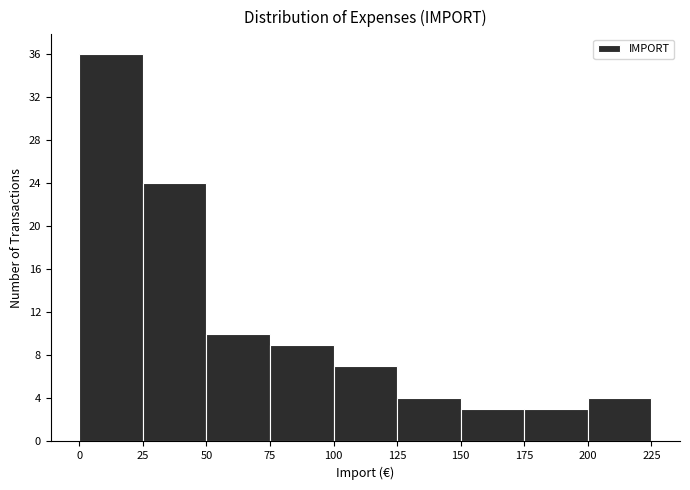

Reading left to right, transcribe this chart: for each bar, give the range it covers on the x-axis and its height. The values are not printed on the chart, so give them approximately, as read against the axis.

0 to 25: 36
25 to 50: 24
50 to 75: 10
75 to 100: 9
100 to 125: 7
125 to 150: 4
150 to 175: 3
175 to 200: 3
200 to 225: 4